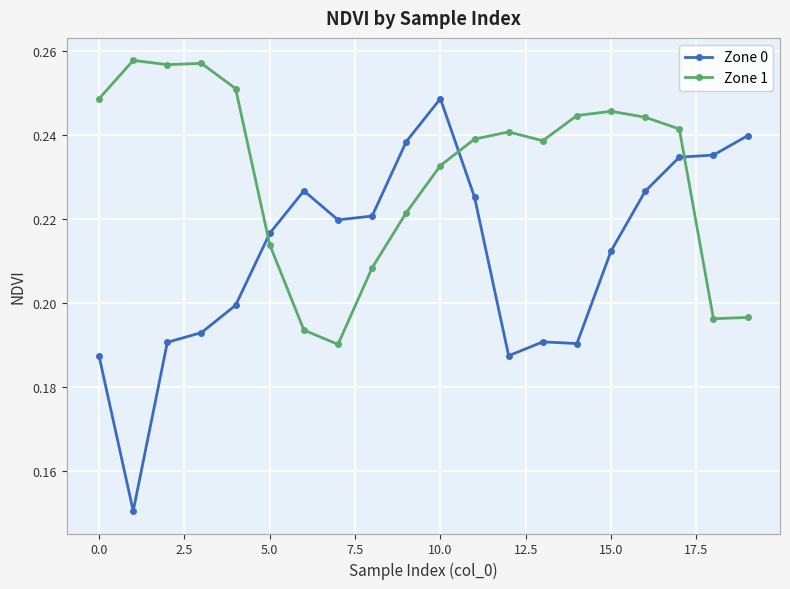

After their last crossing, which series has the higher values: Zone 1 or Zone 0?

Zone 0